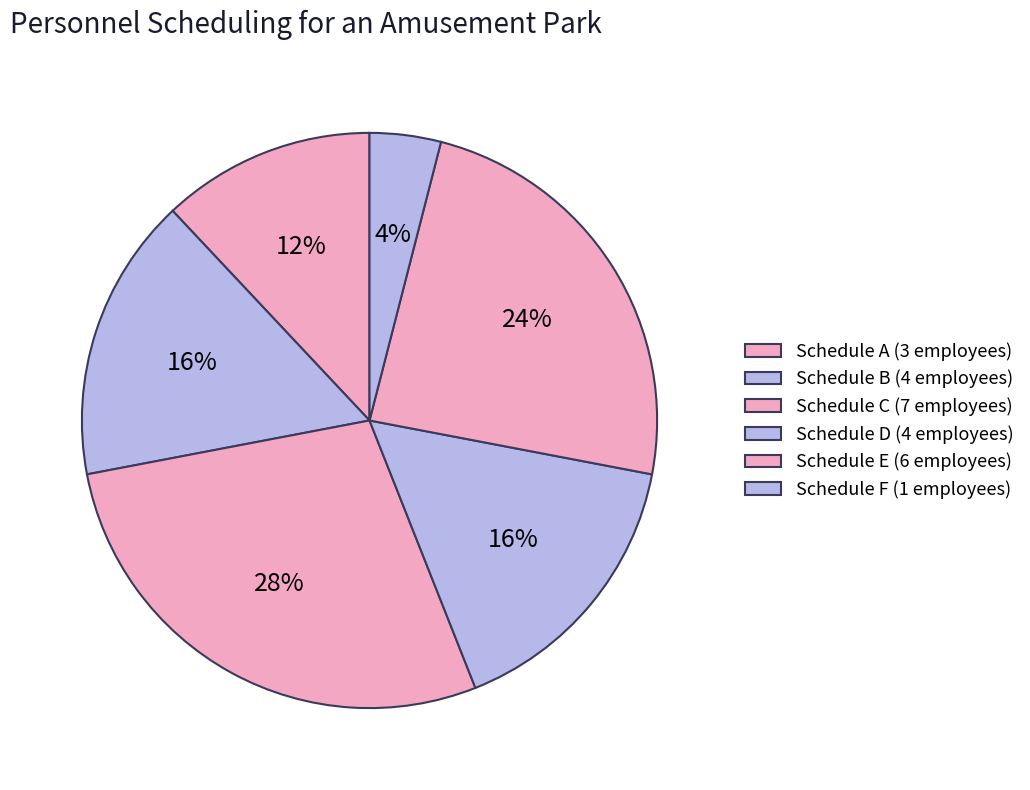

How many segments does this pie chart have?

6